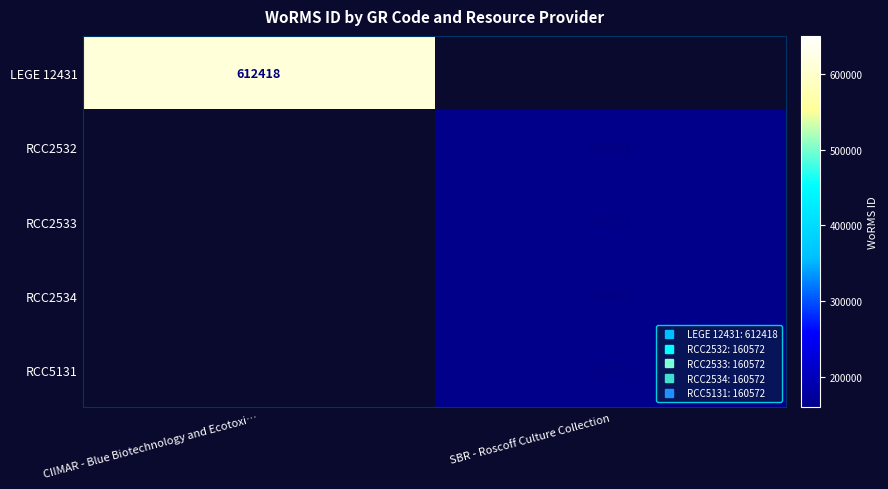

Which series has the largest range (max minus min)?

LEGE 12431